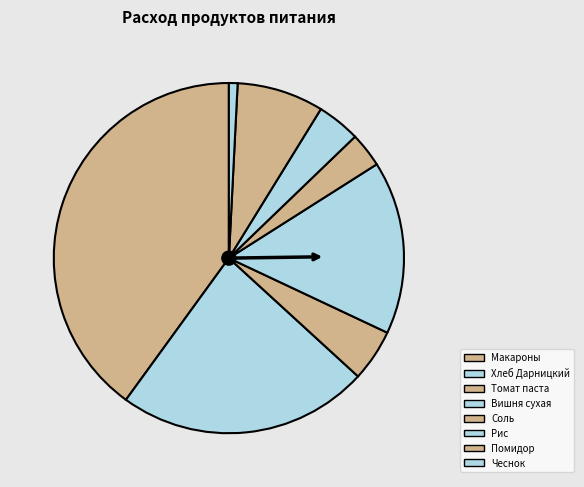

What is the smallest slice in the pie chart?

Чеснок